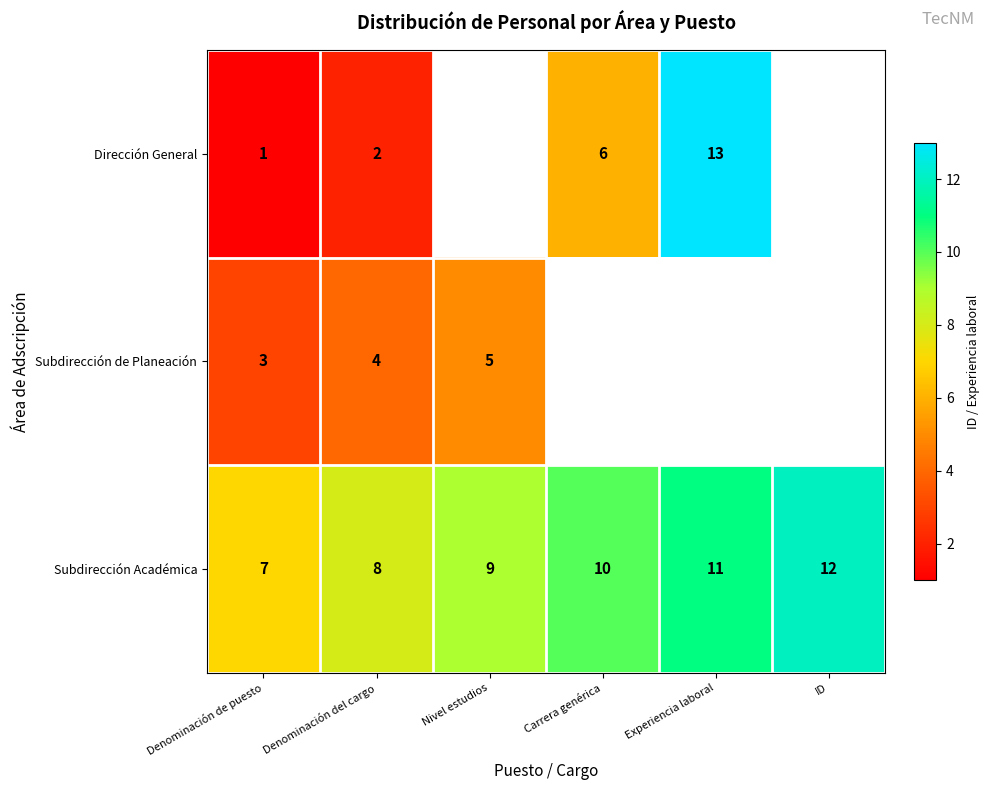

What is the spread (max minus min) of values at Denominación del cargo?

6